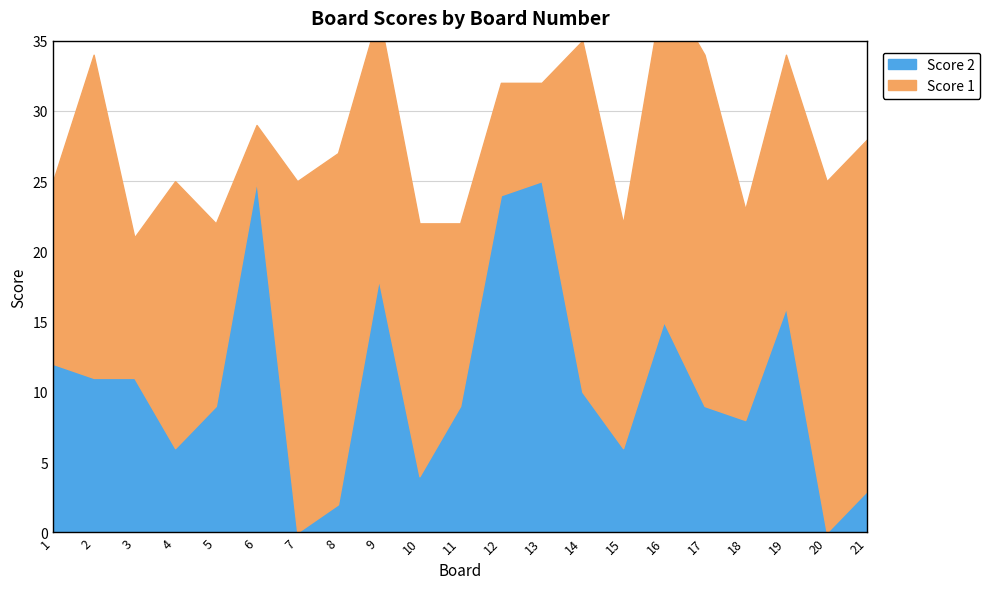

Reading right to left, list all the values displayed in this chart.

Score 1: 21=25	20=25	19=18	18=15	17=25	16=24	15=16	14=25	13=7	12=8	11=13	10=18	9=19	8=25	7=25	6=4	5=13	4=19	3=10	2=23	1=13
Score 2: 21=3	20=0	19=16	18=8	17=9	16=15	15=6	14=10	13=25	12=24	11=9	10=4	9=18	8=2	7=0	6=25	5=9	4=6	3=11	2=11	1=12